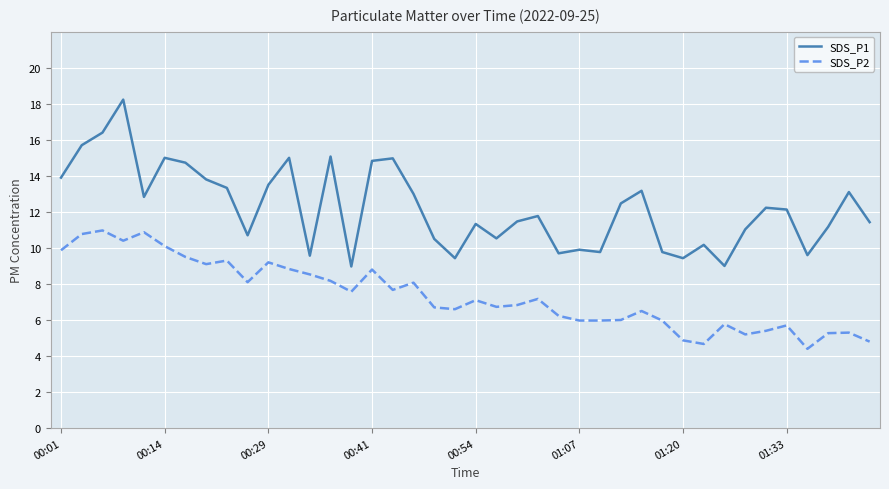

What is the difference between the maximum and minimum values in the SDS_P1 series?

9.3